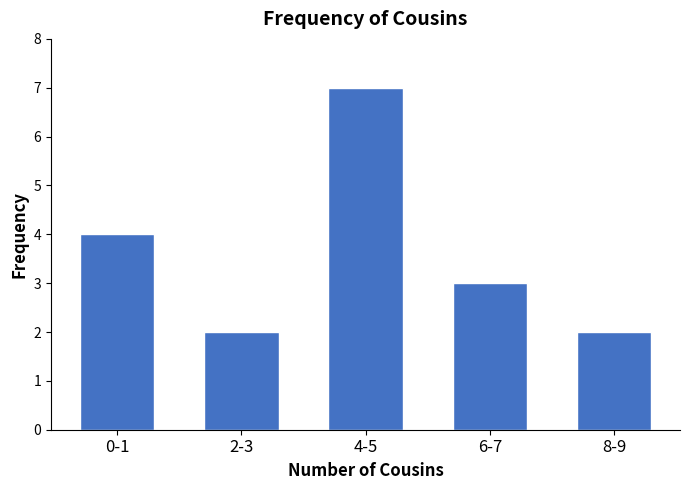

Reading left to right, extract all data points from this chart.

4	2	7	3	2